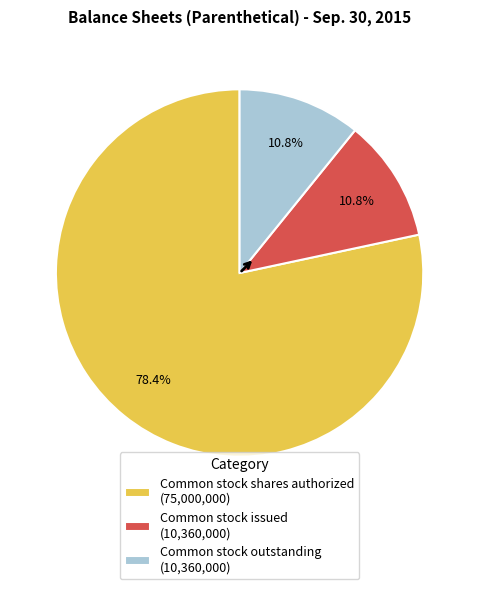

Is there any slice that represents more than half of the pie?

Yes